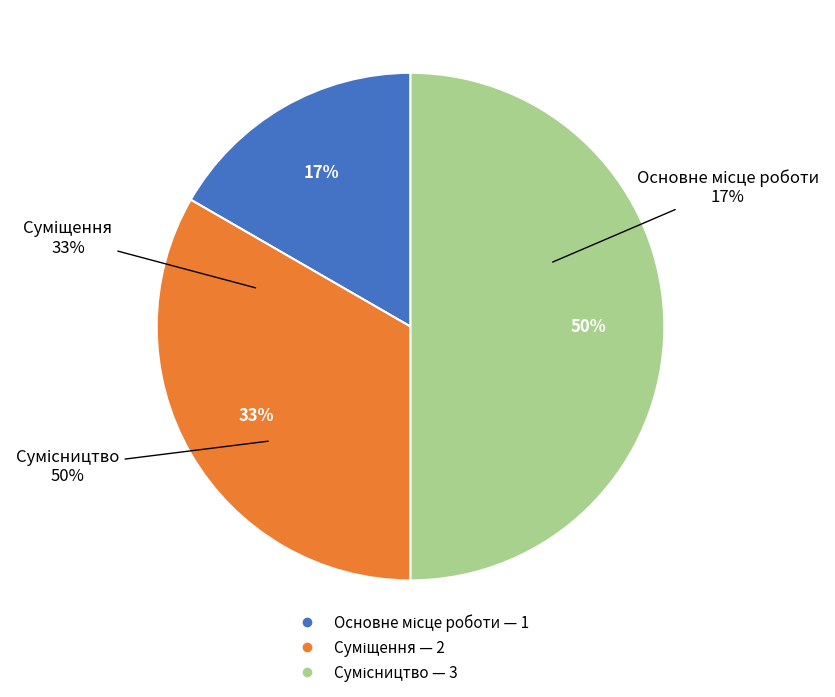

Count the number of slices in the pie.

3